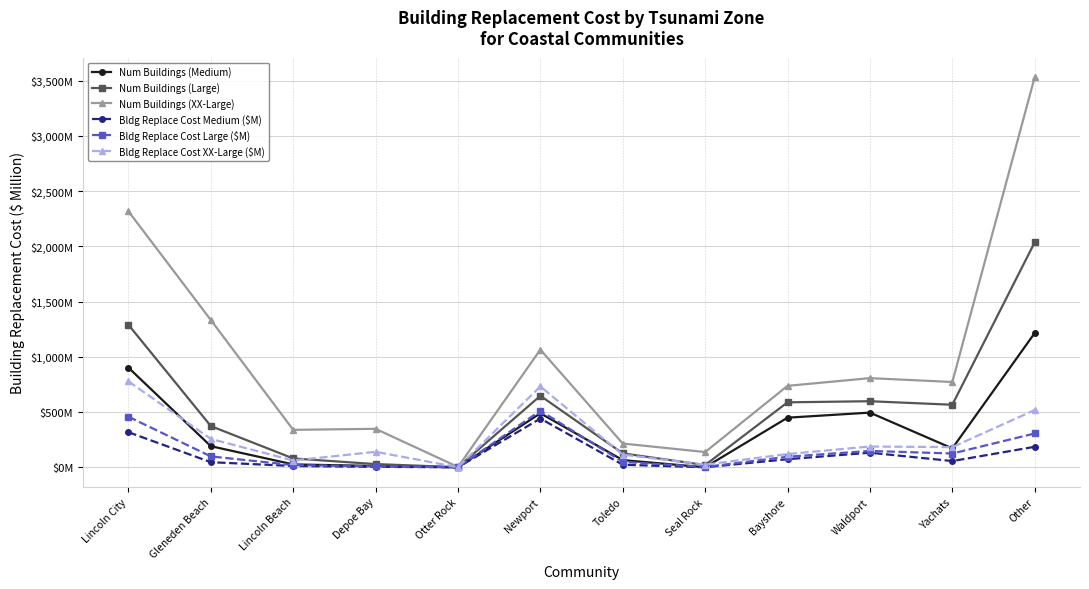

What is the sum of the Bldg Replace Cost XX-Large ($M) values at Other and Lincoln Beach?

579.4